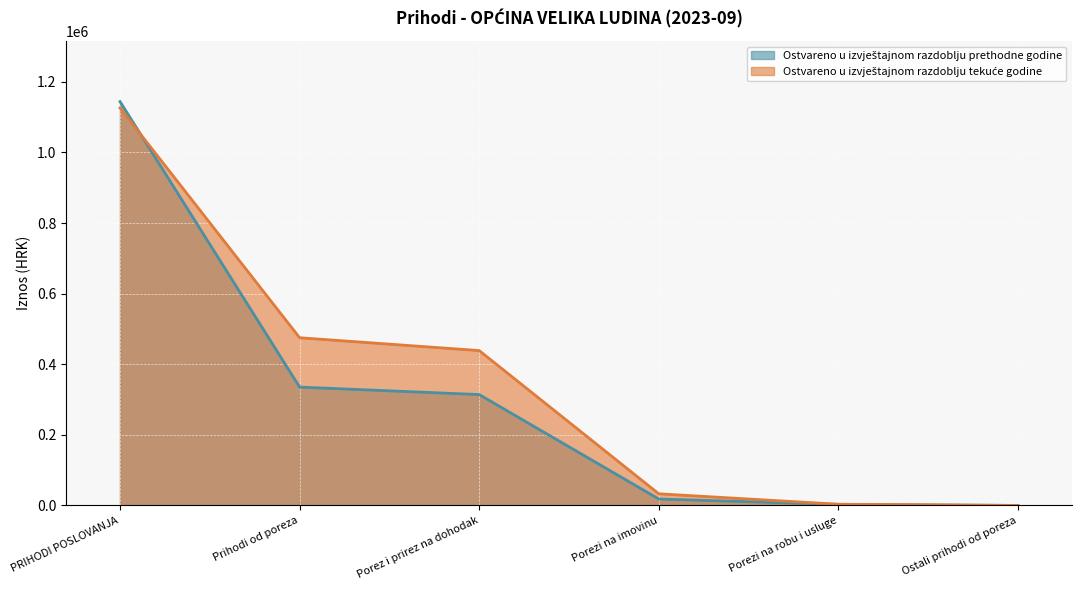

Reading right to left, transcribe all the data shown in this chart.

Ostvareno u izvještajnom razdoblju prethodne godine: 0.0	2936.4	18203.4	314034.8	335174.6	1143930.8
Ostvareno u izvještajnom razdoblju tekuće godine: 0.0	3358.6	32988.9	438671.4	475018.9	1125827.9